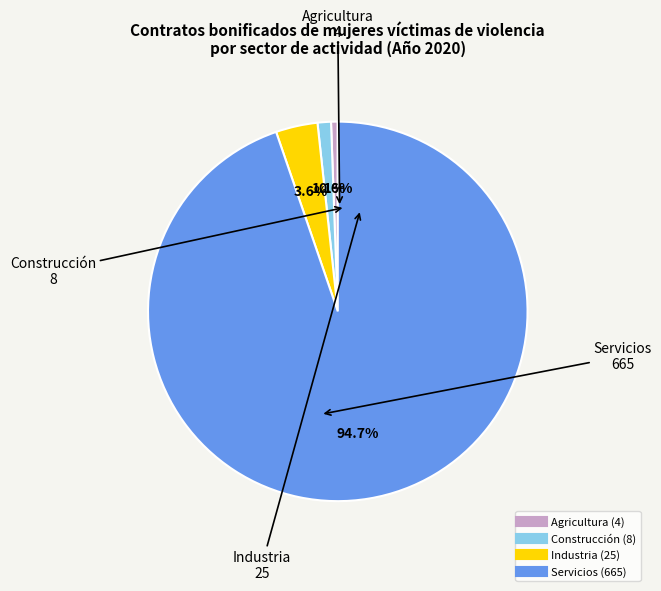

To the nearest percent, what is the difference between the largest and smallest slice percentages?

94%